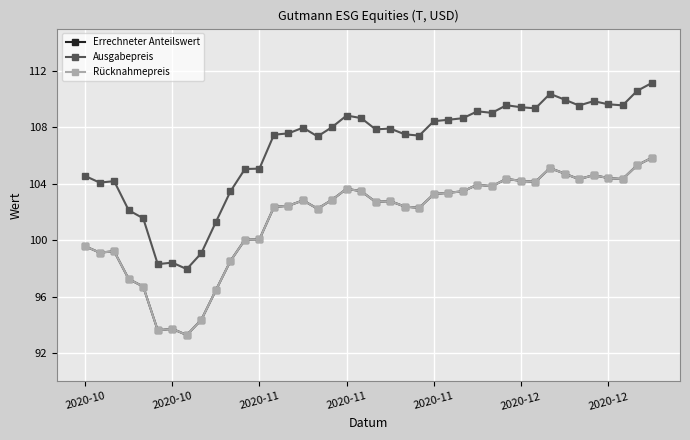

Does the chart have visible grid lines?

Yes